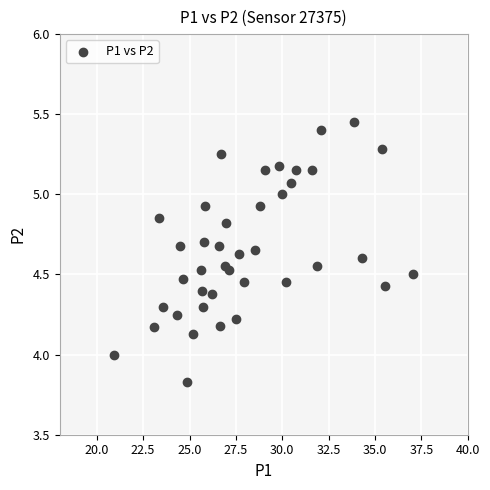

What is the range of Y values (max minus min)?

1.6